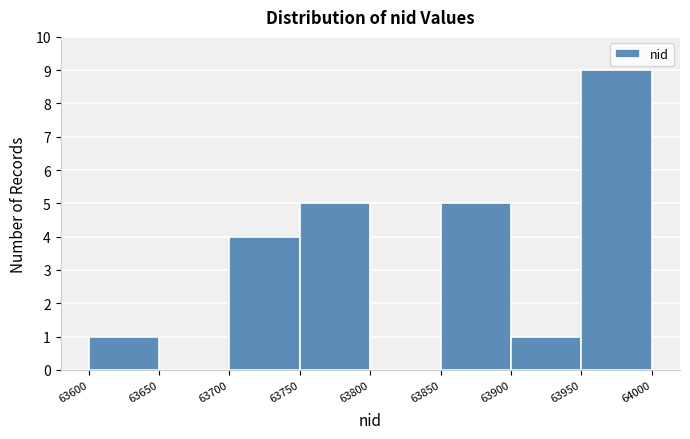

Reading left to right, list every bar in this chart as the range it spans on the x-axis followed by its height. The values are not printed on the chart, so give them approximately, as read against the axis.

63600 to 63650: 1
63650 to 63700: 0
63700 to 63750: 4
63750 to 63800: 5
63800 to 63850: 0
63850 to 63900: 5
63900 to 63950: 1
63950 to 64000: 9